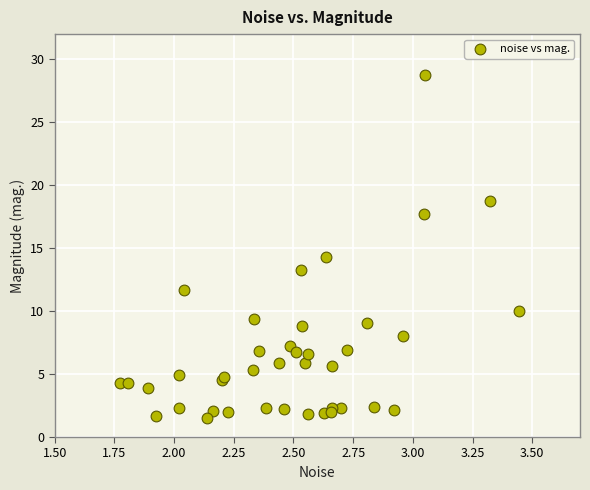

What Y value in the scatter plot is closest to 15?

14.3